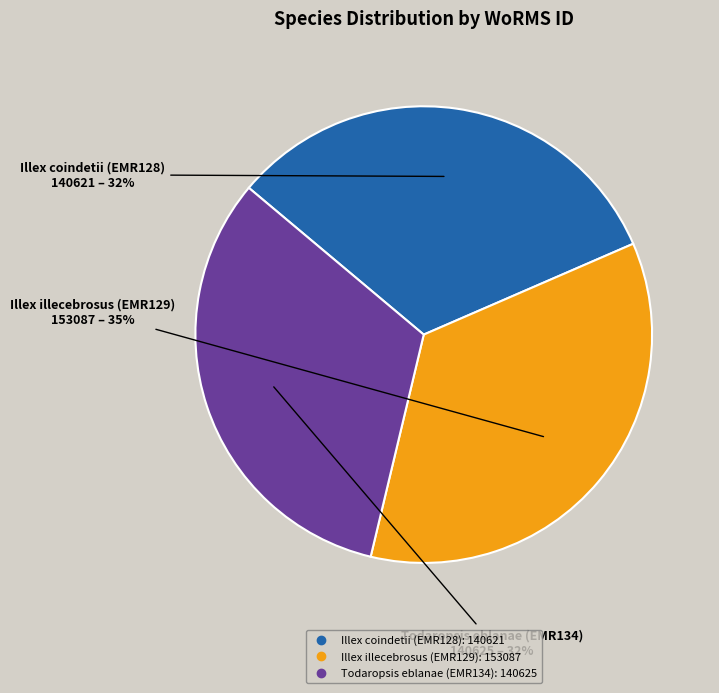

What percentage is the Illex illecebrosus (EMR129) slice, to the nearest percent?

35%